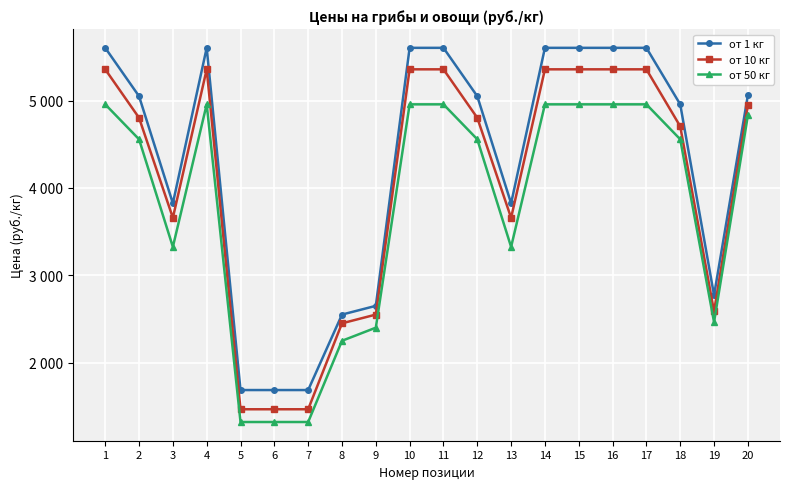

Does the chart have visible grid lines?

Yes